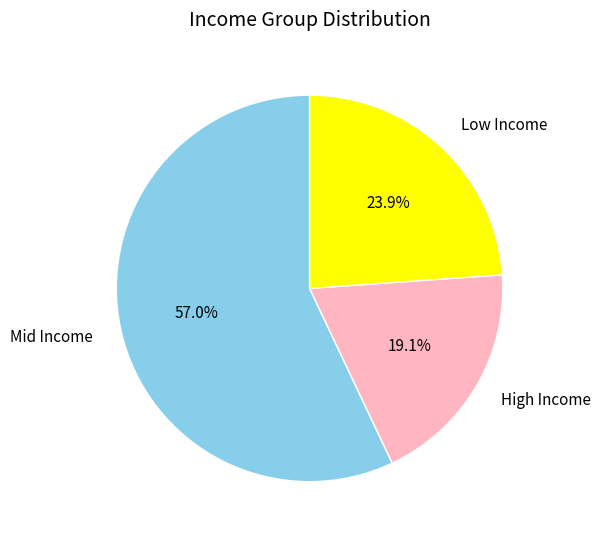

Does Mid Income represent more than half of the total?

Yes